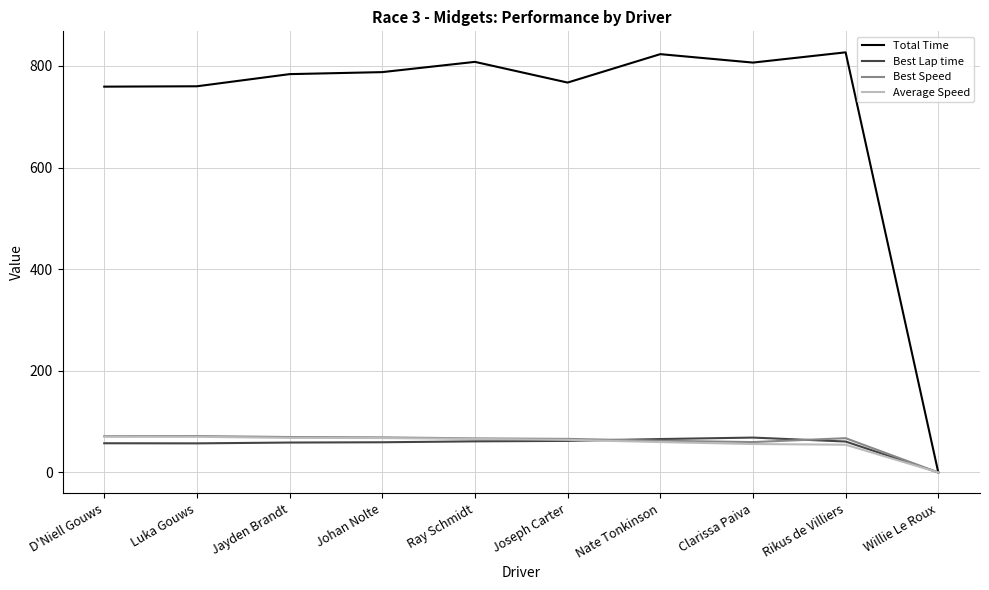

Which series has the largest range (max minus min)?

Total Time